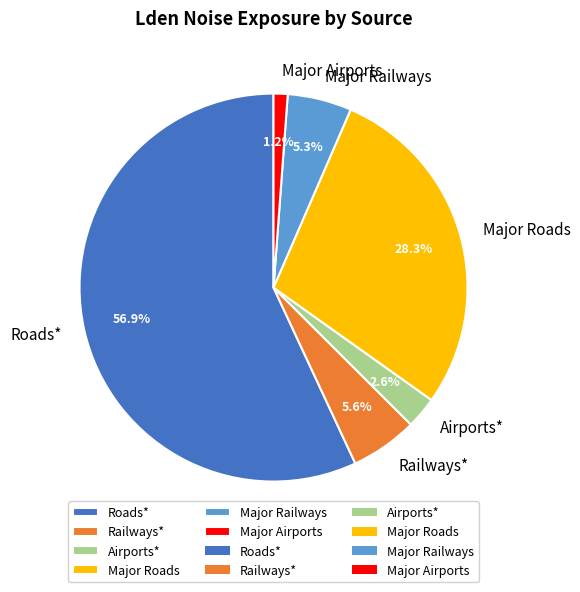

What percentage is the Major Railways slice, to the nearest percent?

5%